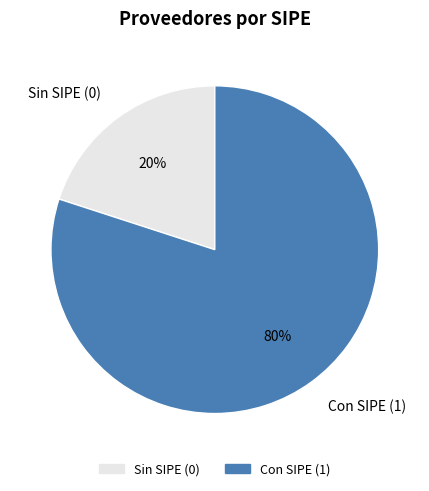

Do Con SIPE (1) and Sin SIPE (0) together represent more than half of the pie?

Yes